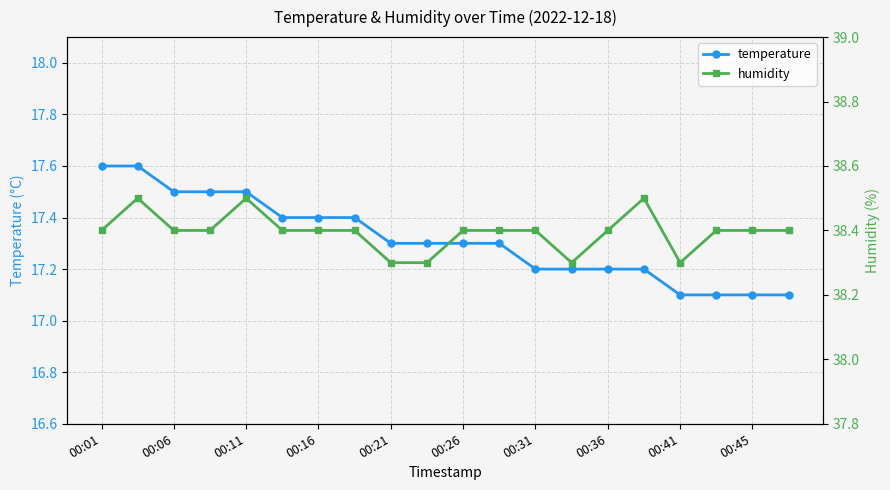

What is the maximum value for temperature?

17.6